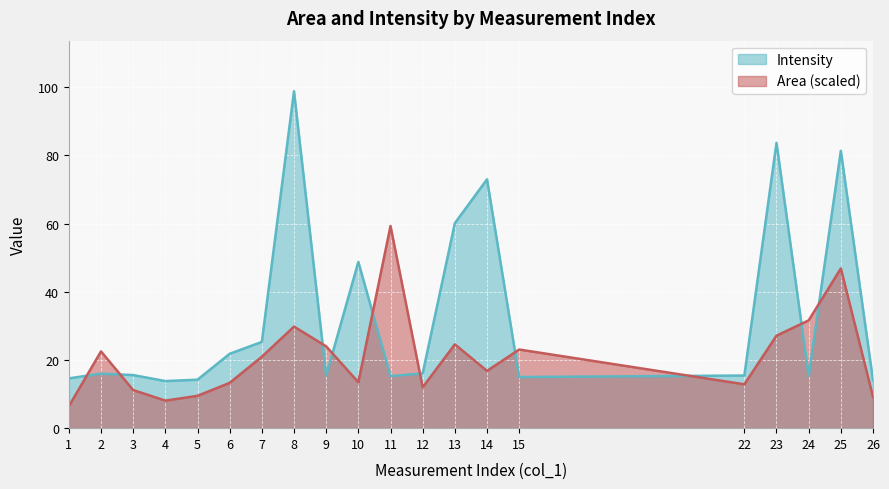

Is it true that Area equals 16.8 at 14?

True